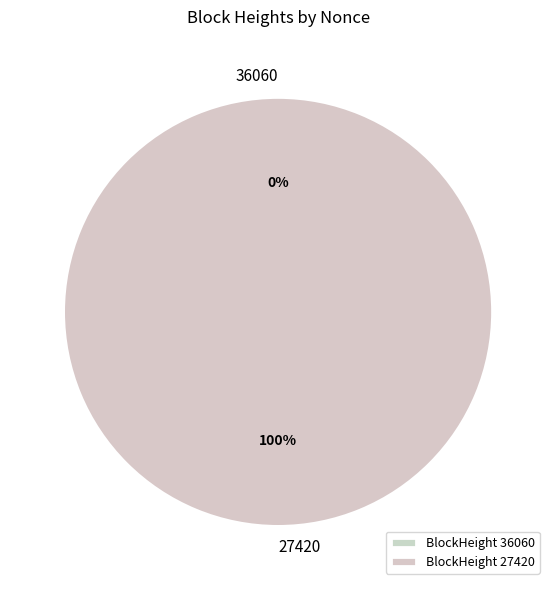

What percentage is NOT represented by 36060?

100.0%